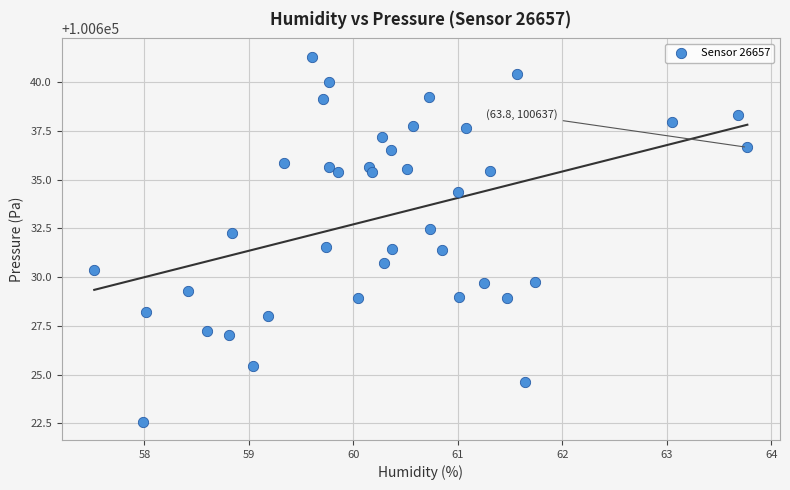

What is the range of X values (max minus min)?

6.2